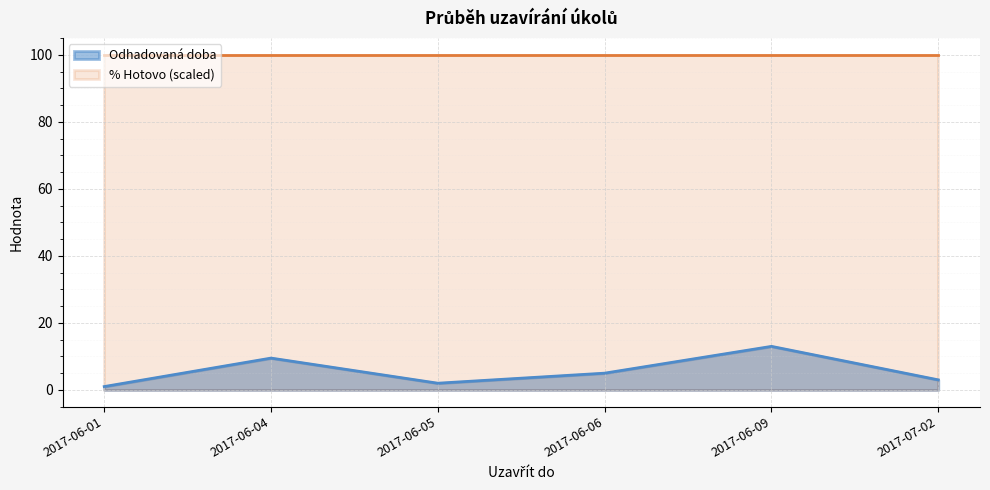

Is it true that % Hotovo (scaled) equals 30.7 at 2017-06-09?

False